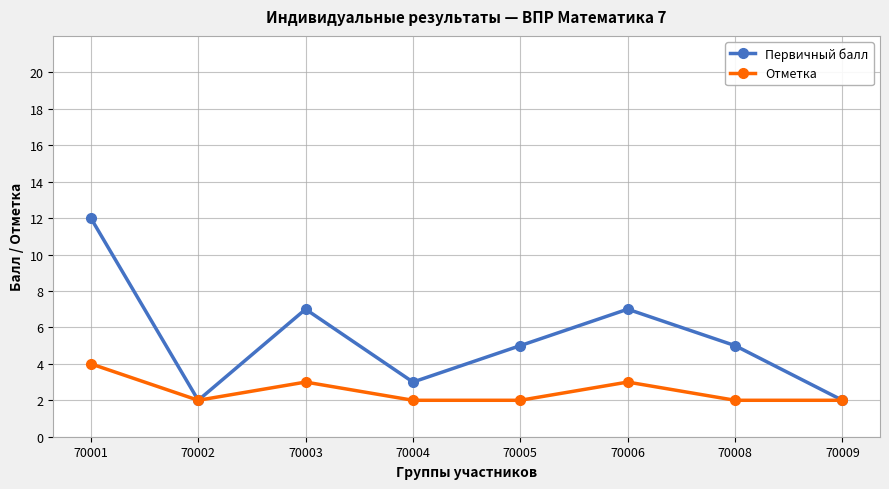

What value does the Отметка series have at 70001?

4